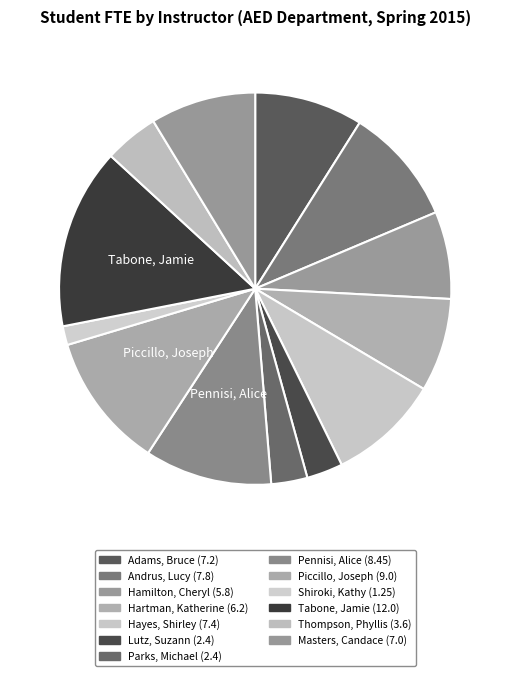

Count the number of slices in the pie.

13